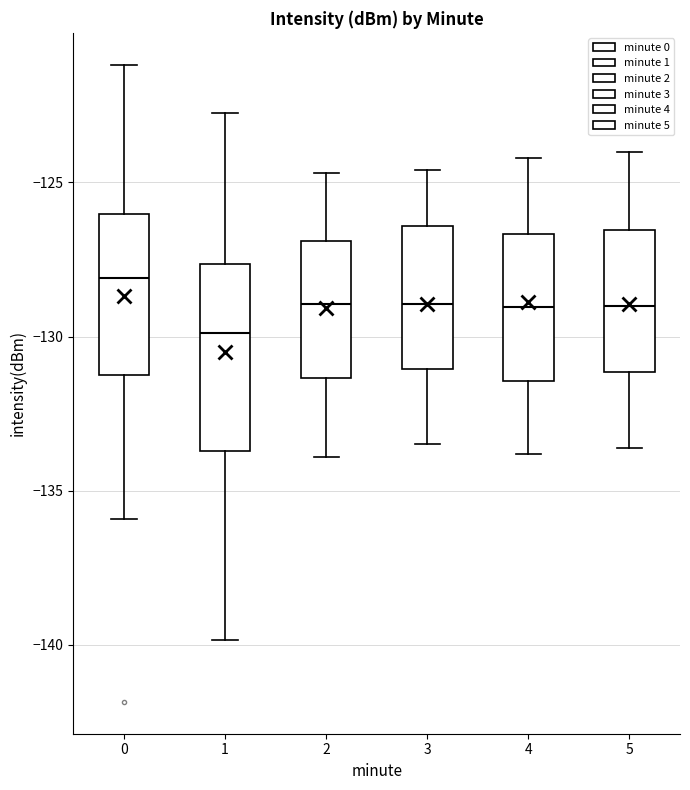

Reading left to right, read every box against the y-axis: the position of its median line, the range the box covers, and the ends of its whiskers. The values are not printed on the chart, so give them approximately, as read against the axis.

0: median -128.0, box -131.5 to -126.0, whiskers -136.0 to -121.0
1: median -130.0, box -133.5 to -127.5, whiskers -140.0 to -123.0
2: median -129.0, box -131.5 to -127.0, whiskers -134.0 to -124.5
3: median -129.0, box -131.0 to -126.5, whiskers -133.5 to -124.5
4: median -129.0, box -131.5 to -126.5, whiskers -134.0 to -124.0
5: median -129.0, box -131.0 to -126.5, whiskers -133.5 to -124.0